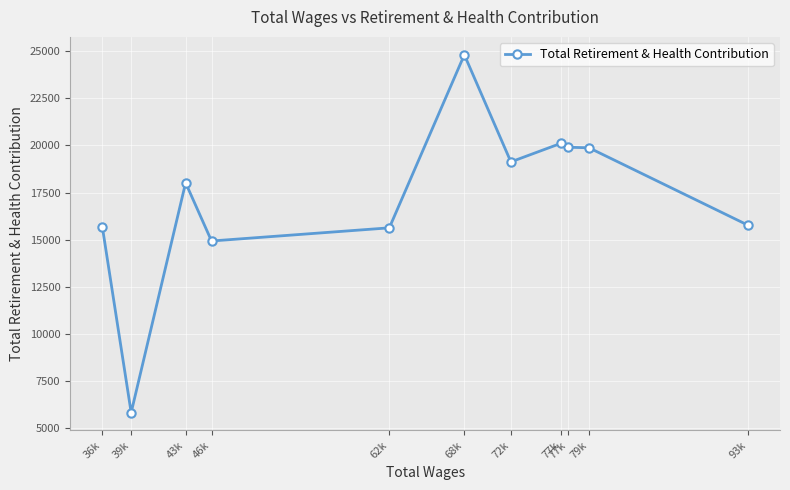

Rank the categories by value from highest to lowest.

68k, 77k, 77k, 79k, 72k, 43k, 93k, 36k, 62k, 46k, 39k